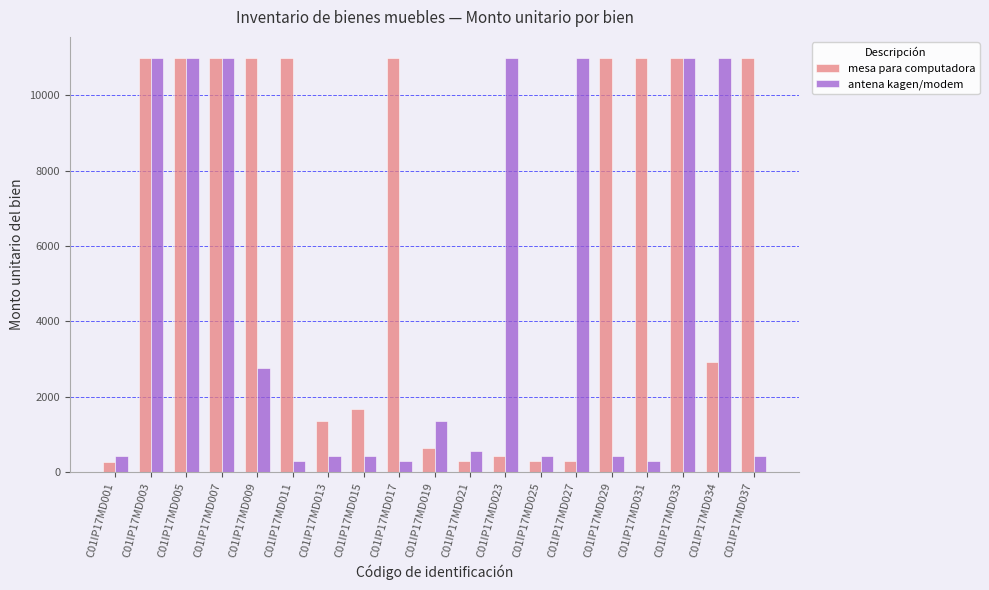

Where is mesa para computadora nearest to the value 5640?

C01IP17MD034